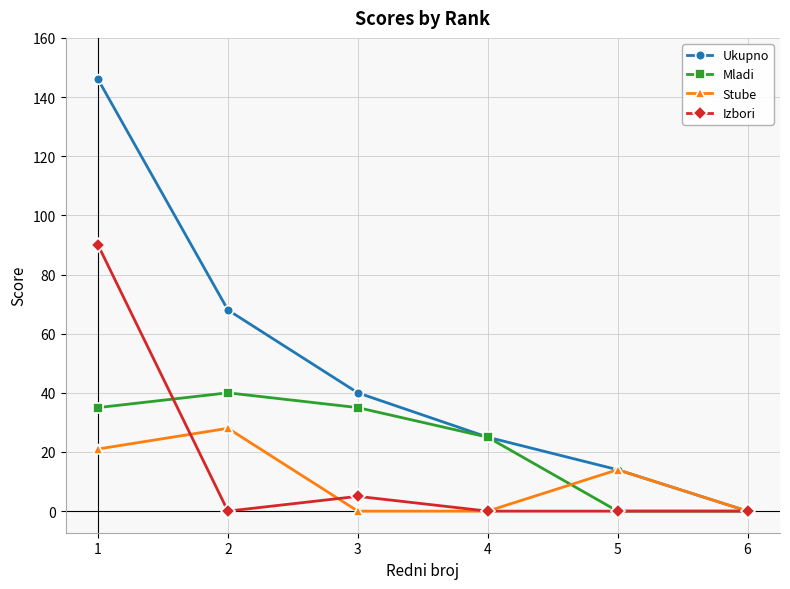

Is this an area chart (filled region under the line)?

No